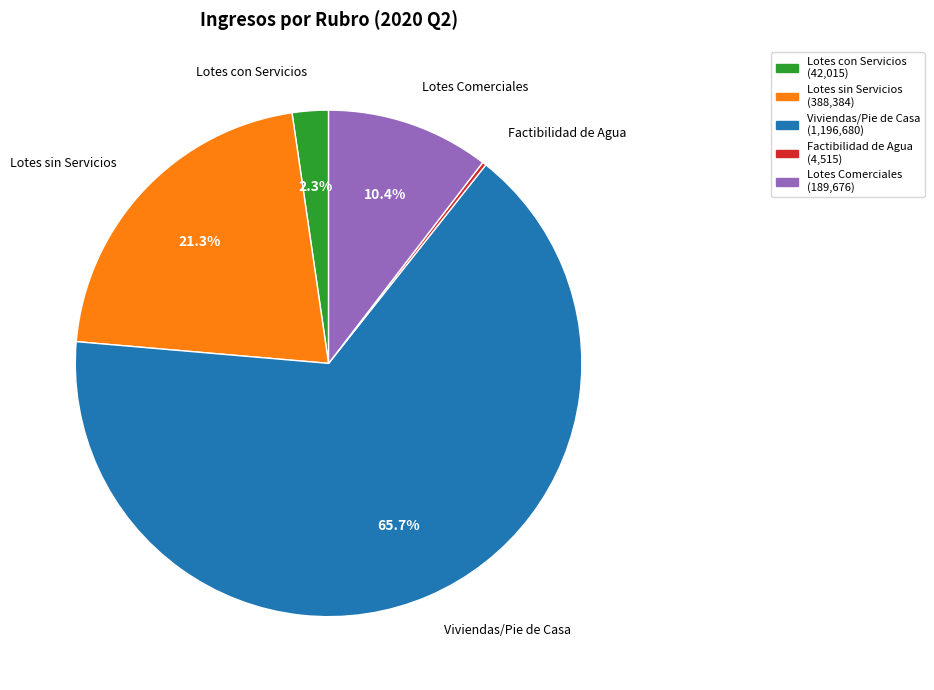

Which category accounts for the majority?

Viviendas/Pie de Casa